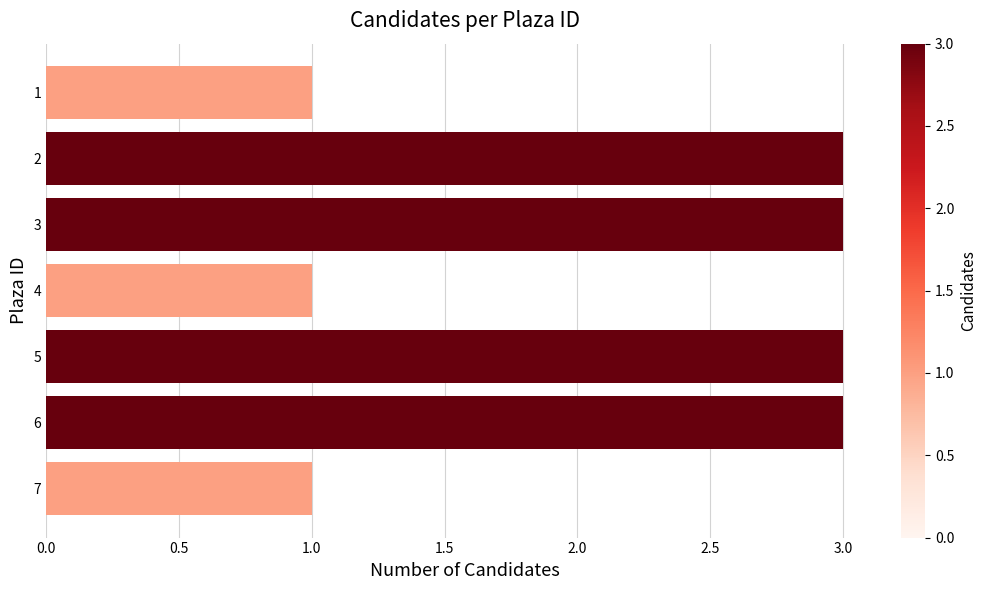

How many values are between 1 and 3?

7